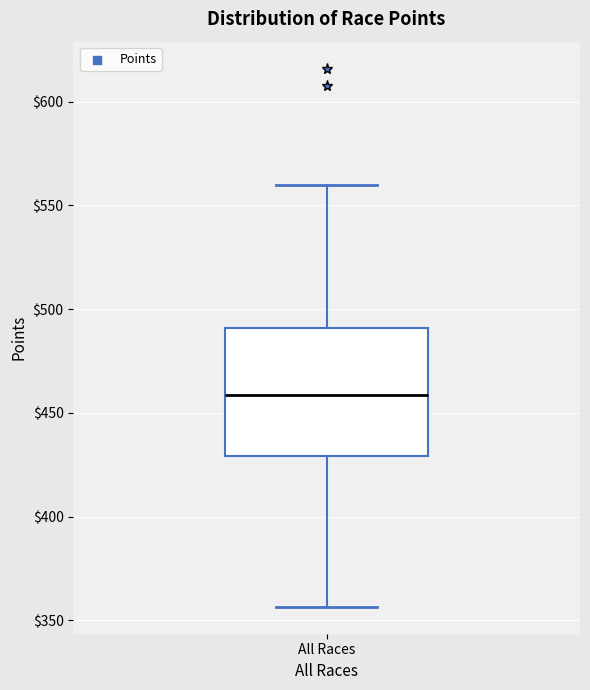

Read this box plot against the y-axis: the position of the median line, the range covered by the box, and the ends of both whiskers. The values are not printed on the chart, so give them approximately, as read against the axis.

median 460, box 430 to 490, whiskers 355 to 560